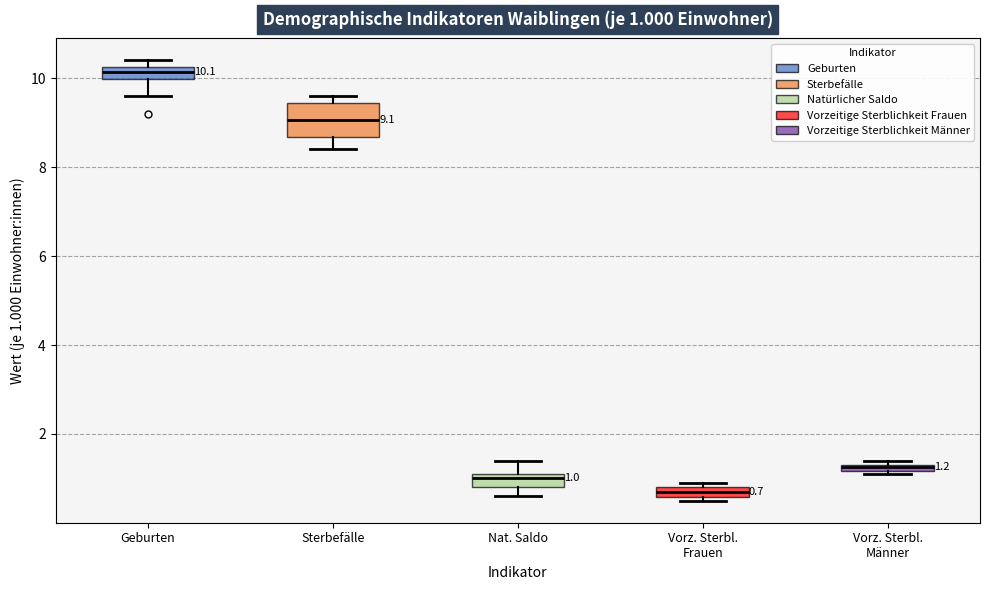

Which box has the lowest median line?

Vorz. Sterbl. Frauen